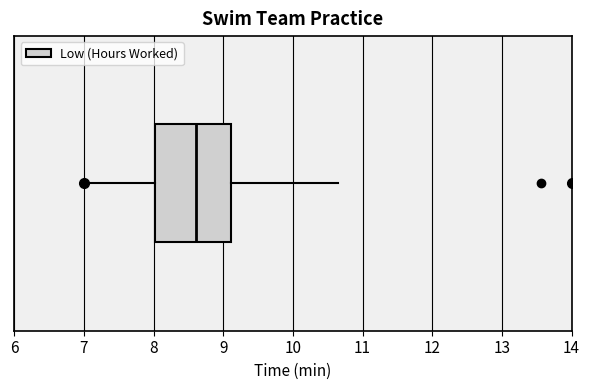

Where does the left whisker of the box end on the x-axis? The values are not printed on the chart, so give them approximately, as read against the axis.

7.0